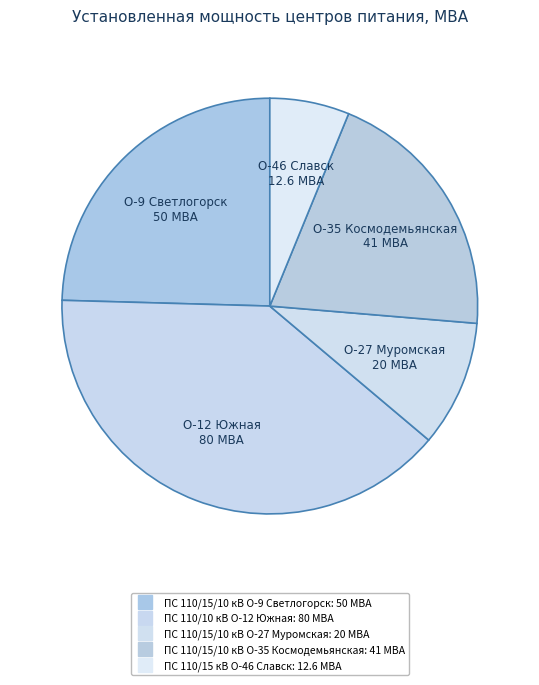

Approximately how many times larger is the value at ПС 110/15/10 кВ О-27 Муромская compared to ПС 110/10 кВ О-12 Южная?

0.2